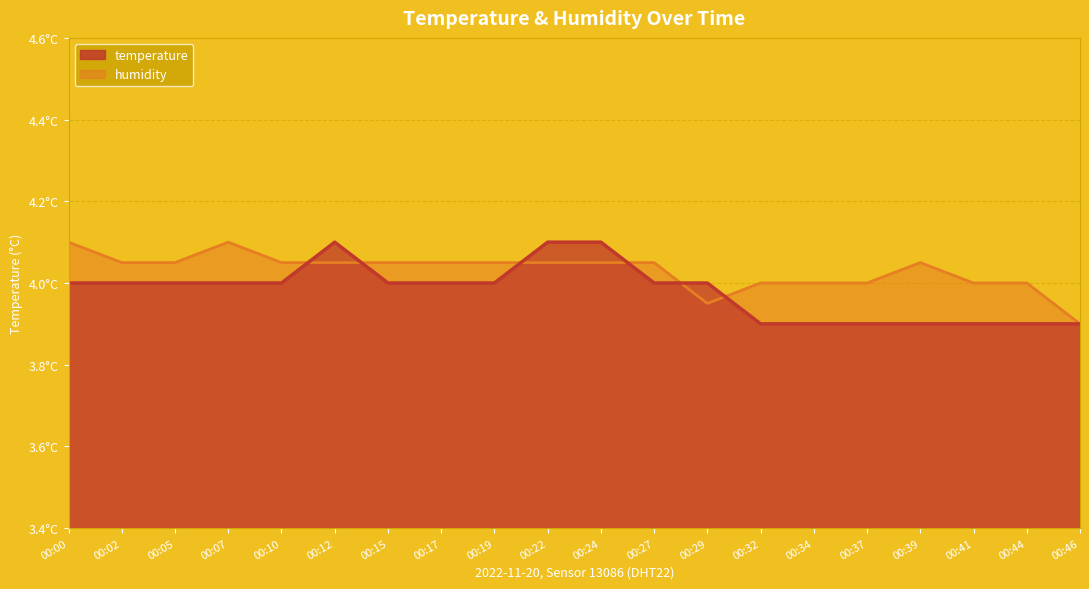

Reading right to left, list all the values displayed in this chart.

temperature: 3.9	3.9	3.9	3.9	3.9	3.9	3.9	4.0	4.0	4.1	4.1	4.0	4.0	4.0	4.1	4.0	4.0	4.0	4.0	4.0
humidity: 3.9	4.0	4.0	4.0	4.0	4.0	4.0	3.9	4.0	4.0	4.0	4.0	4.0	4.0	4.0	4.0	4.1	4.0	4.0	4.1